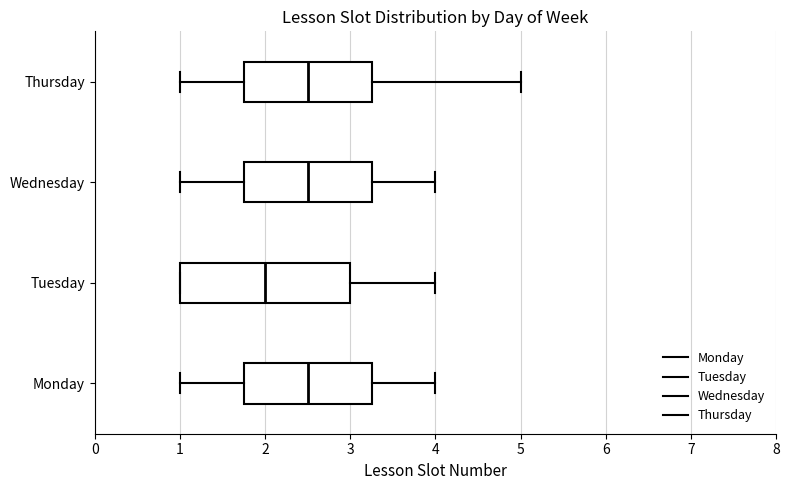

Which box's median line is the furthest to the left?

Tuesday